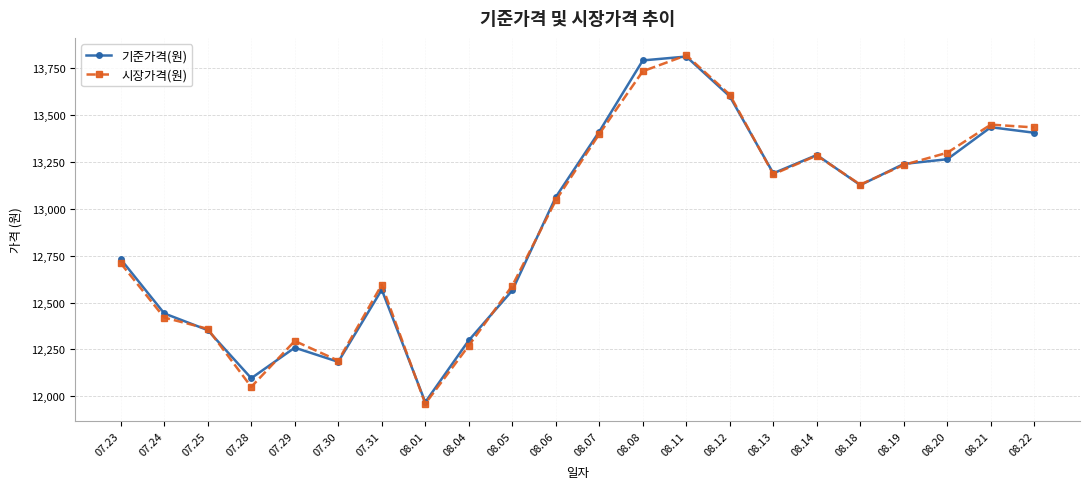

At which category does 시장가격(원) reach its first local valley?

07.28